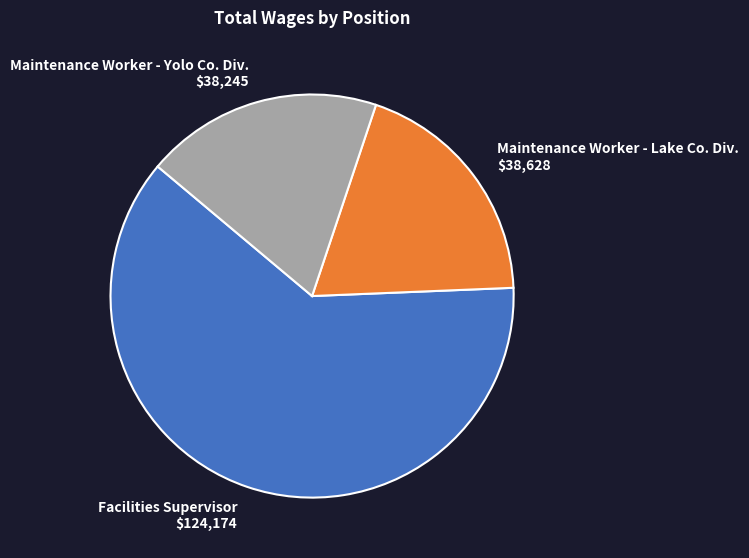

Which category has the biggest portion of the pie?

Facilities Supervisor